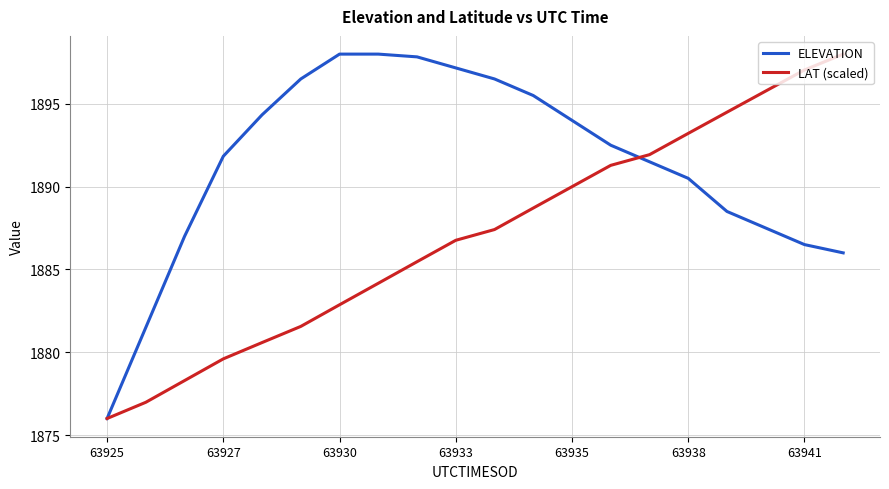

What is the maximum value for ELEVATION?

1898.0